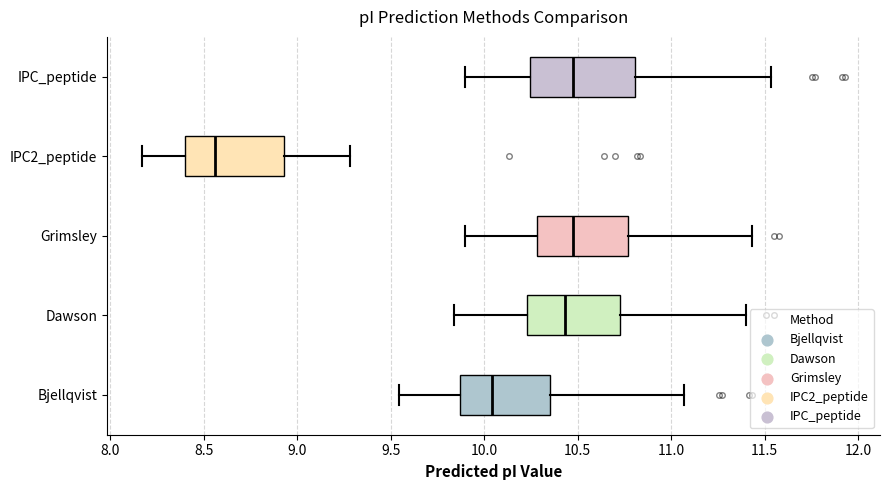

Where does the median line of the box for Grimsley sit on the x-axis? The values are not printed on the chart, so give them approximately, as read against the axis.

10.45